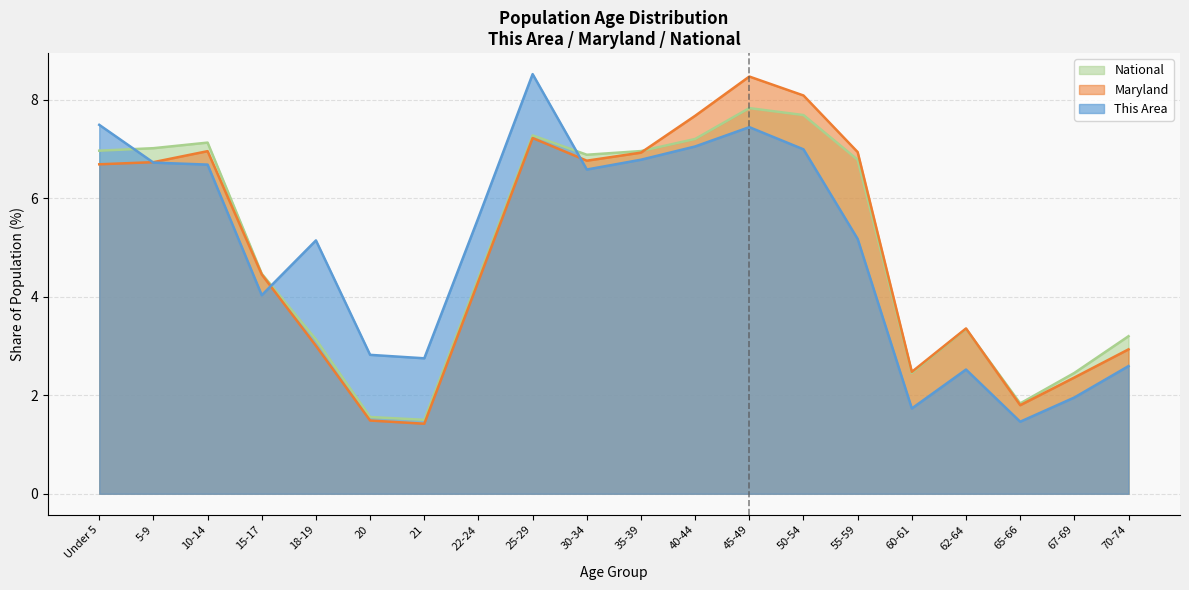

What is the highest value of the This Area series?

8.5